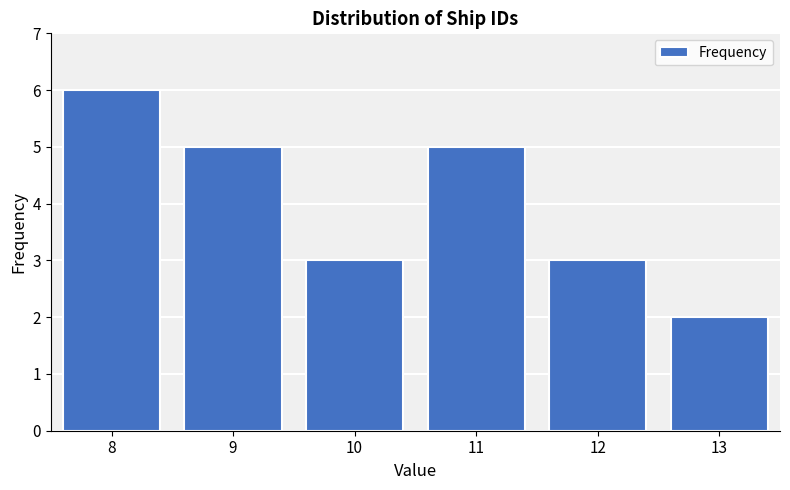

Reading right to left, what are all the values shown in this chart?

13=2	12=3	11=5	10=3	9=5	8=6